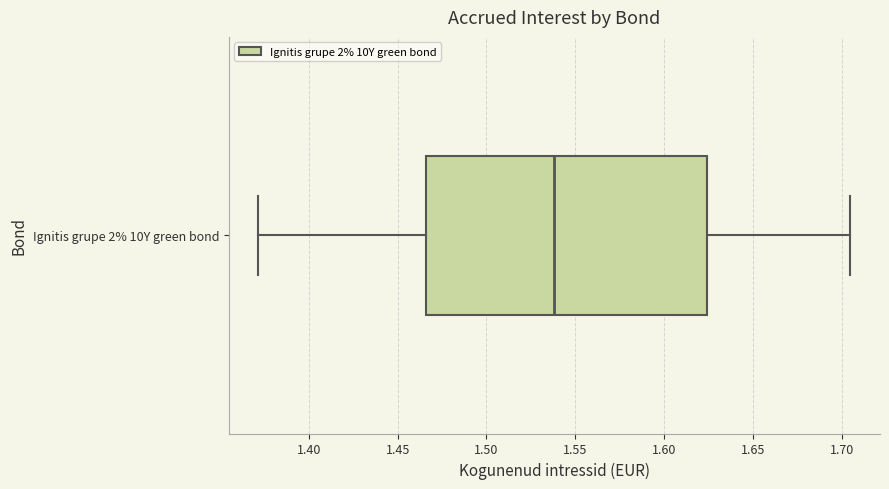

Transcribe this box plot: give where the median line is, the range the box spans, and where the two whiskers end, as read against the x-axis. The values are not printed on the chart, so give them approximately, as read against the axis.

median 1.540, box 1.465 to 1.625, whiskers 1.370 to 1.705